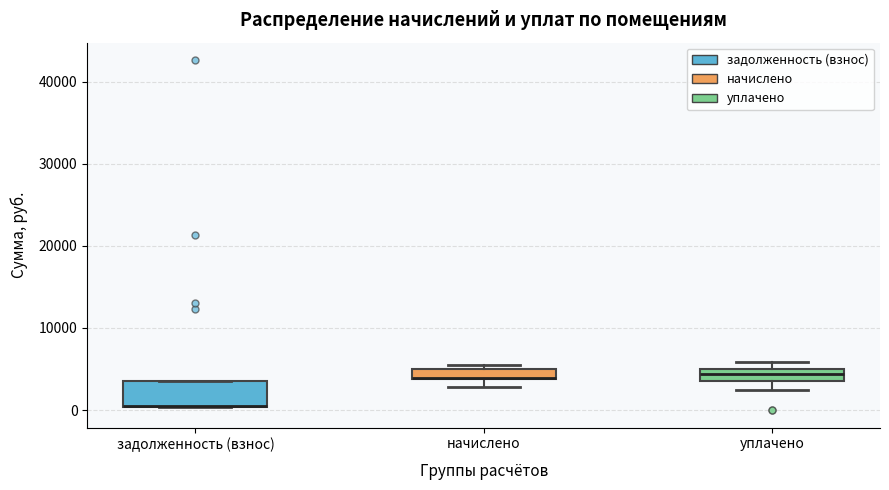

Where is the upper edge of the box for уплачено on the y-axis? The values are not printed on the chart, so give them approximately, as read against the axis.

5000